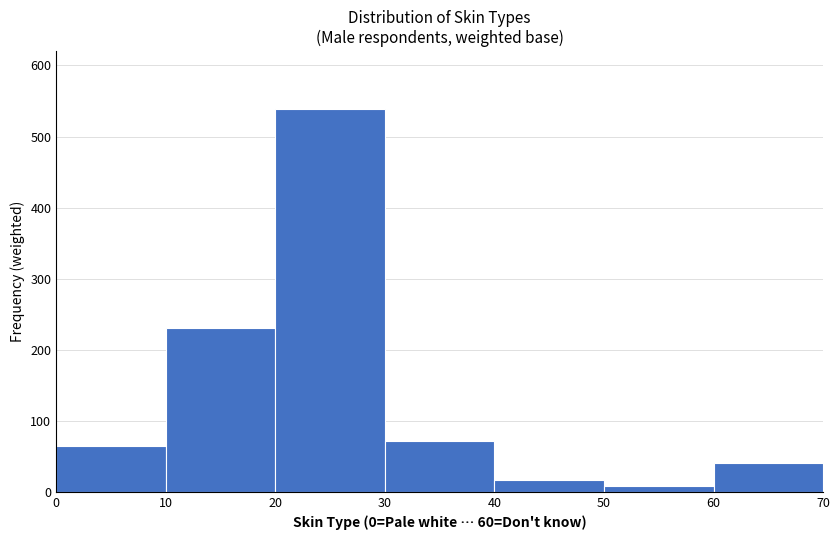

Reading left to right, list every bar in this chart as the range it spans on the x-axis followed by its height. The values are not printed on the chart, so give them approximately, as read against the axis.

0 to 10: 60
10 to 20: 230
20 to 30: 540
30 to 40: 70
40 to 50: 20
50 to 60: under 10
60 to 70: 40